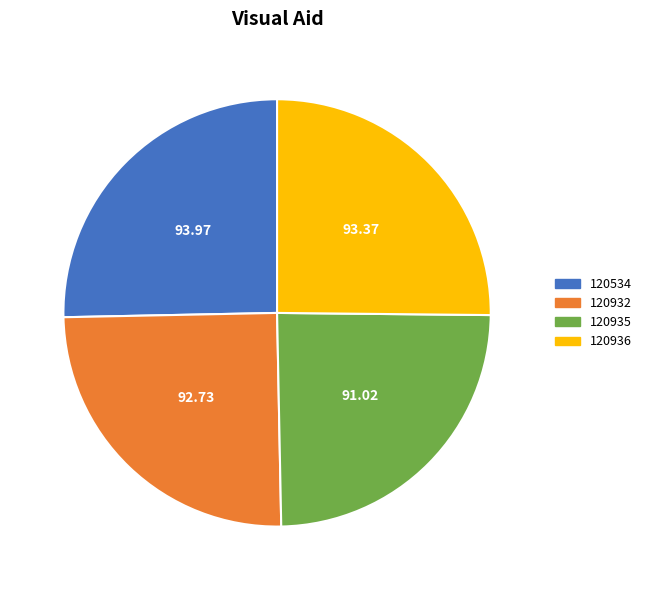

What is the ratio of the value at 120932 to the value at 120534?

1.0